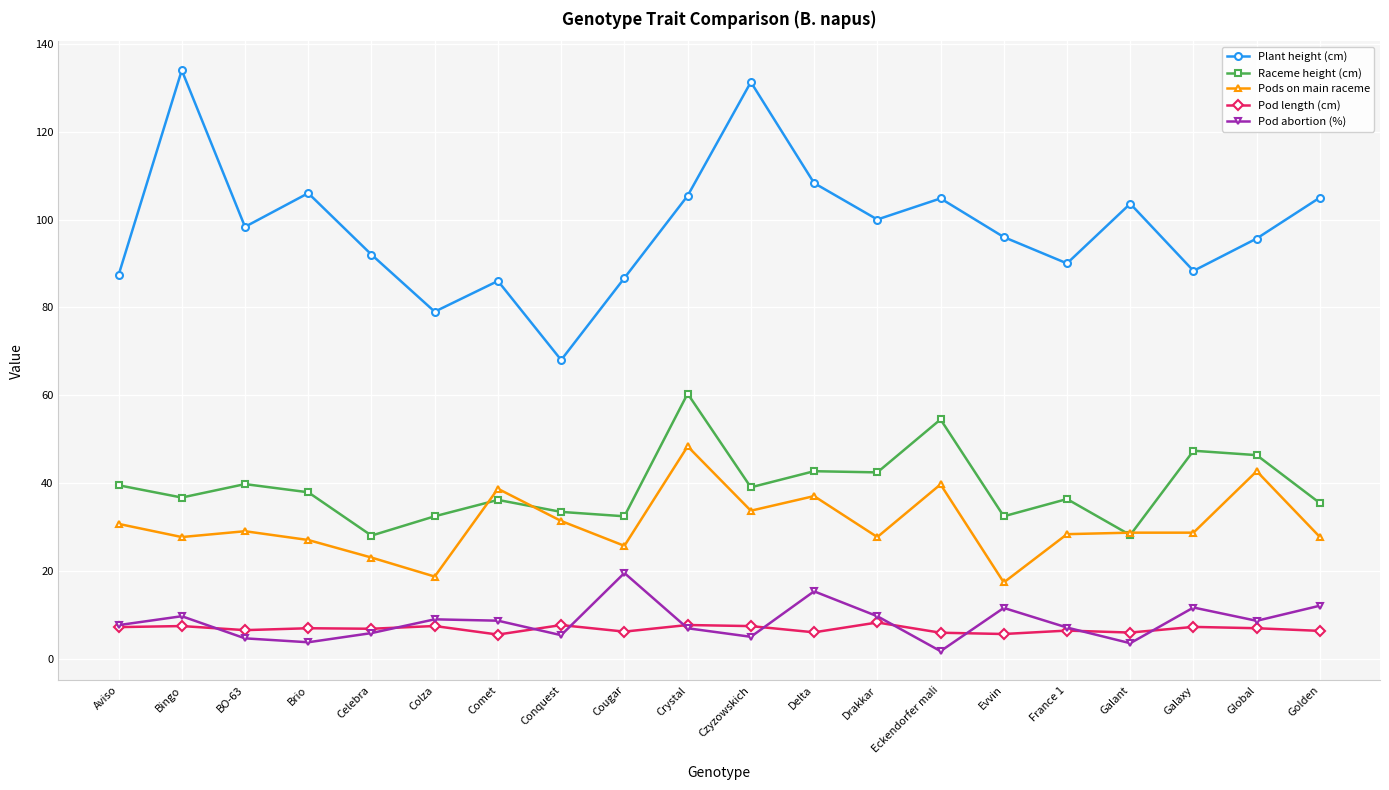

What are all the series names shown in the legend?

Plant height (cm), Raceme height (cm), Pods on main raceme, Pod length (cm), Pod abortion (%)